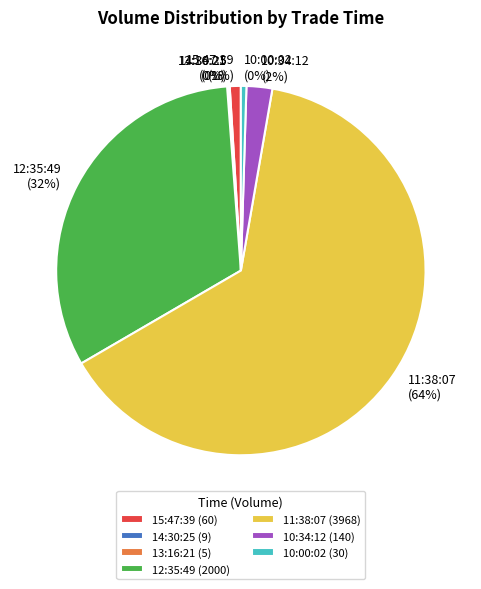

Is there any slice that represents more than half of the pie?

Yes